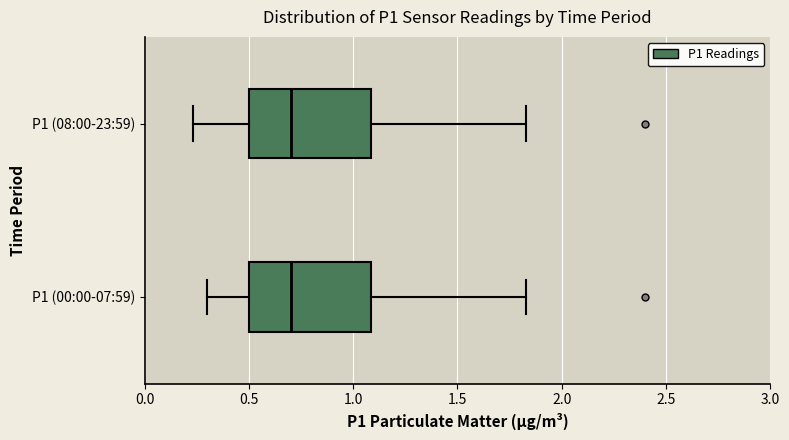

Where is the left edge of the box for P1 (00:00-07:59) on the x-axis? The values are not printed on the chart, so give them approximately, as read against the axis.

0.50